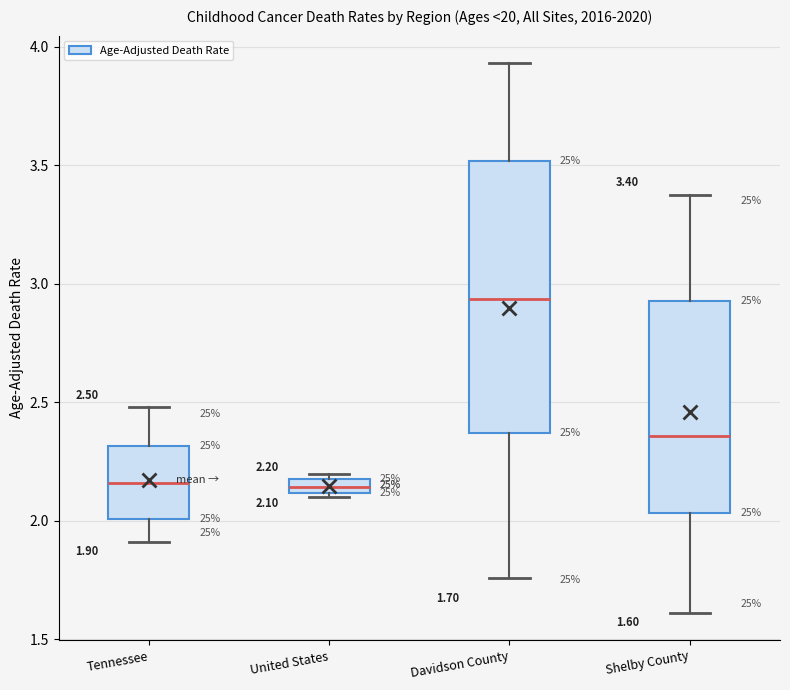

Comparing the boxes themselves (not the whiskers), which one is the tallest?

Davidson County